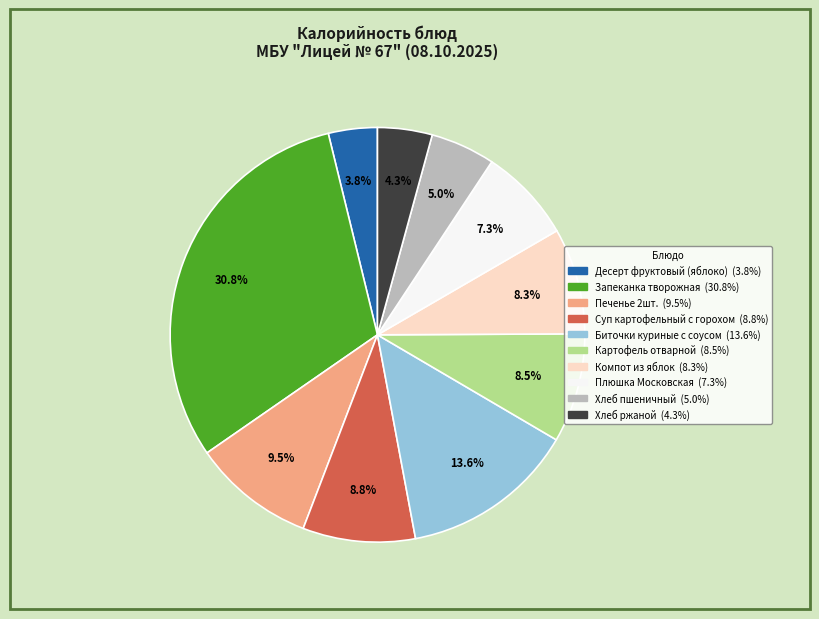

What percentage is the Хлеб ржаной slice, to the nearest percent?

4%